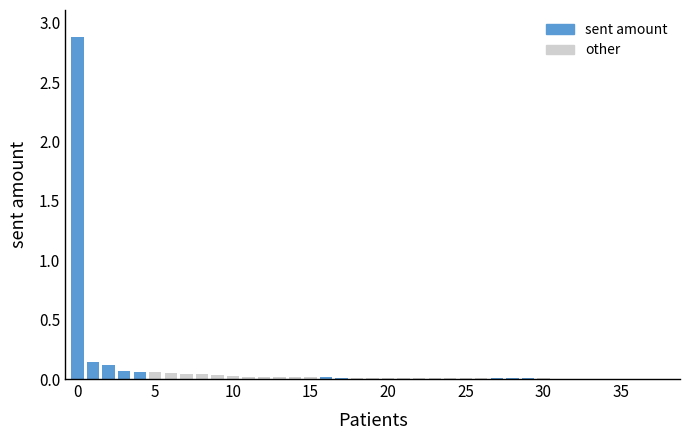

What is the greatest value displayed?

2.9